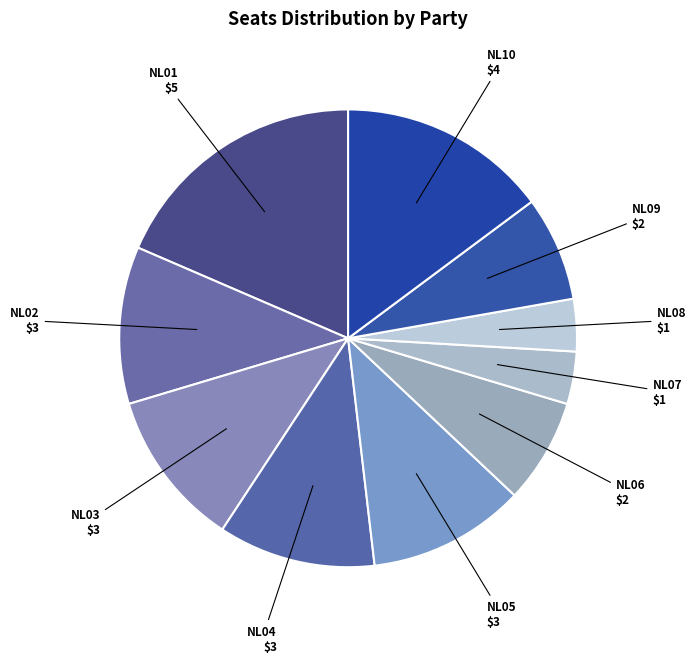

How many slices are in this pie chart?

10